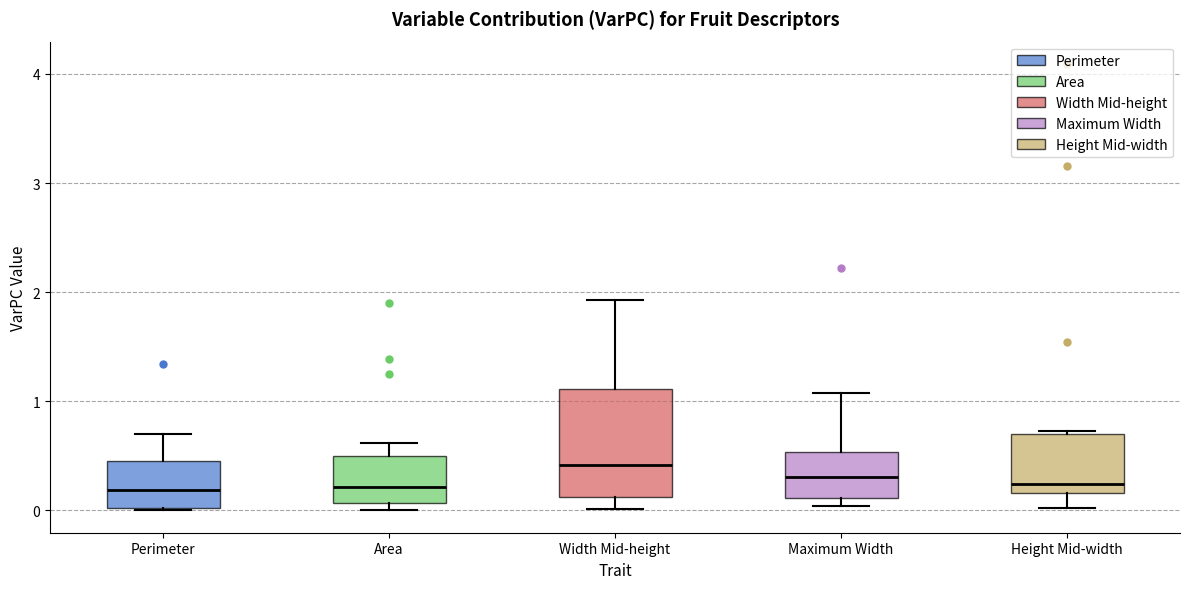

Reading left to right, transcribe this box plot: for each box, give where its median line is, the range the box spans, and where its two whiskers end, as read against the y-axis. The values are not printed on the chart, so give them approximately, as read against the axis.

Perimeter: median 0.2, box 0.0 to 0.4, whiskers 0.0 to 0.7
Area: median 0.2, box 0.1 to 0.5, whiskers 0.0 to 0.6
Width Mid-height: median 0.4, box 0.1 to 1.1, whiskers 0.0 to 1.9
Maximum Width: median 0.3, box 0.1 to 0.5, whiskers 0.0 to 1.1
Height Mid-width: median 0.2 (just above the box's lower edge), box 0.2 to 0.7, whiskers 0.0 to 0.7